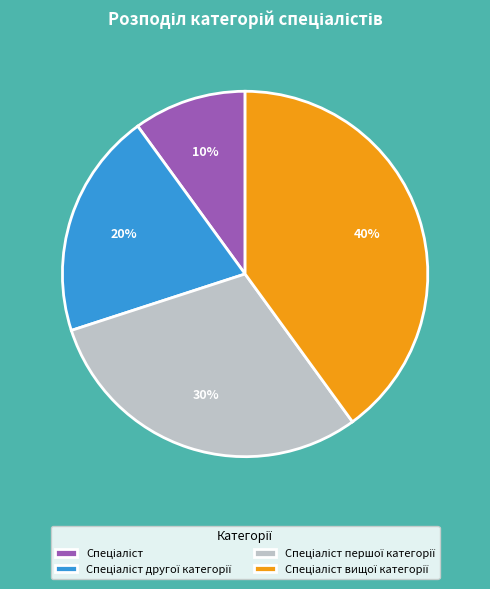

To the nearest percent, what is the average slice percentage?

25%